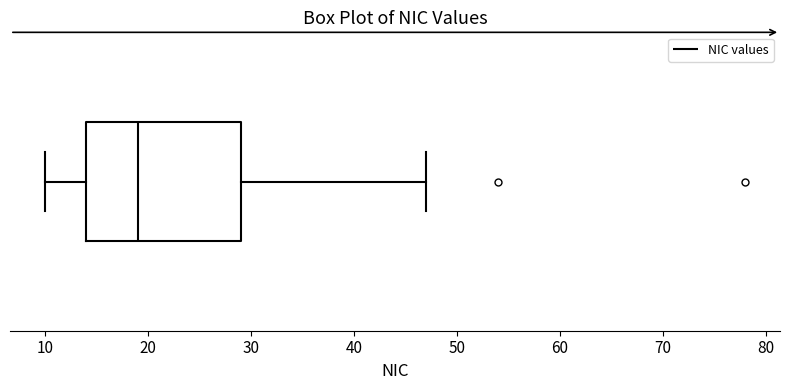

Read this box plot against the x-axis: the position of the median line, the range covered by the box, and the ends of both whiskers. The values are not printed on the chart, so give them approximately, as read against the axis.

median 19, box 14 to 29, whiskers 10 to 47